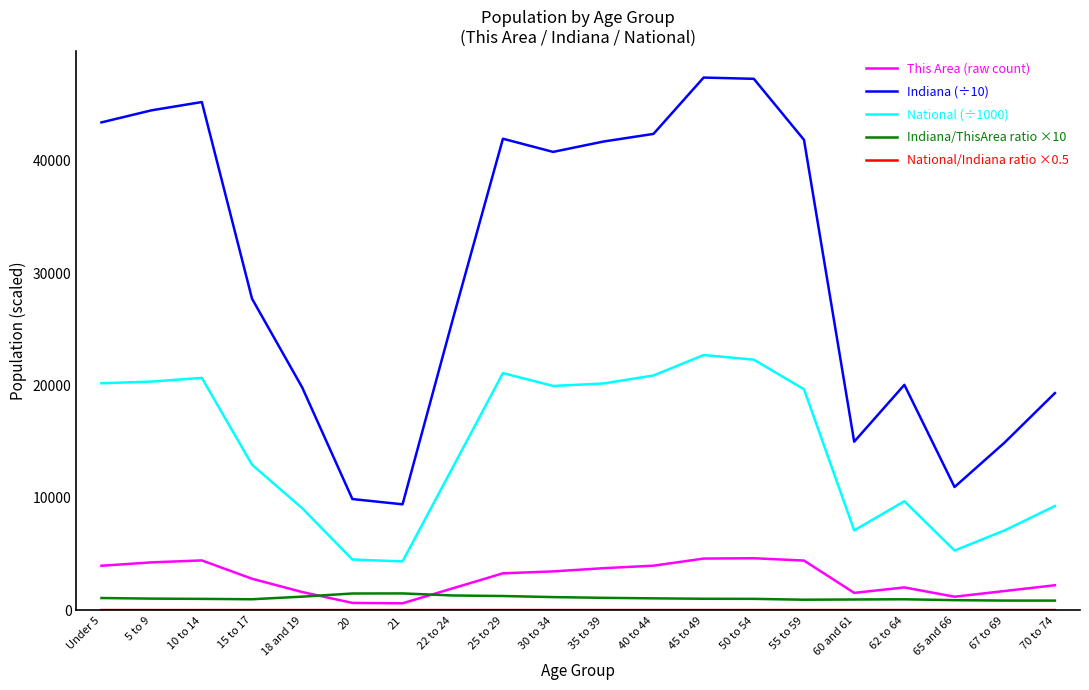

What is the sum of the This Area (raw count) values at Under 5 and 25 to 29?

7259.0